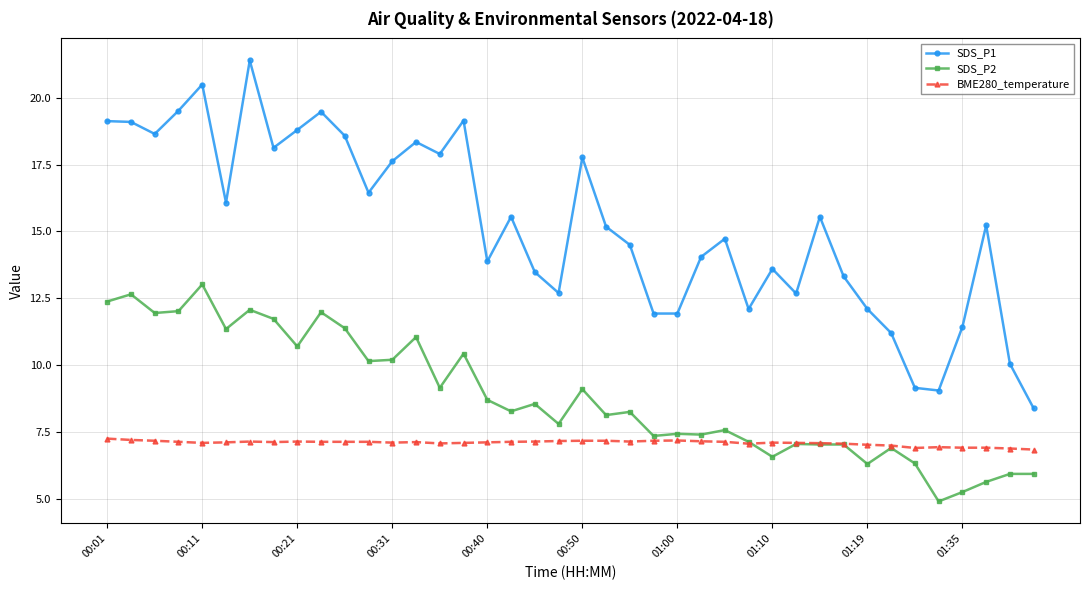

True or false: BME280_temperature has more than 0 interior local peaks.

True